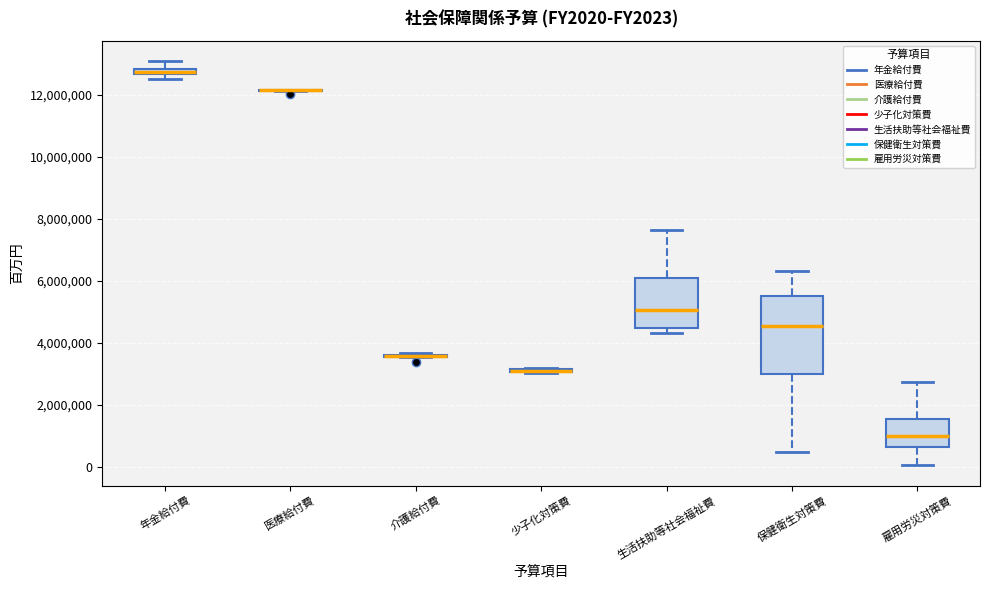

Comparing the boxes themselves (not the whiskers), which one is the tallest?

保健衛生対策費